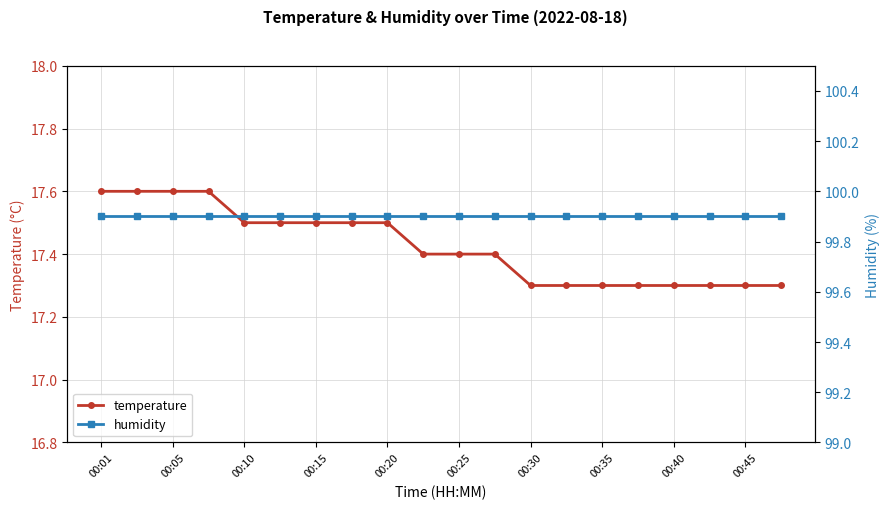

Which category has the highest value across all series?

00:01